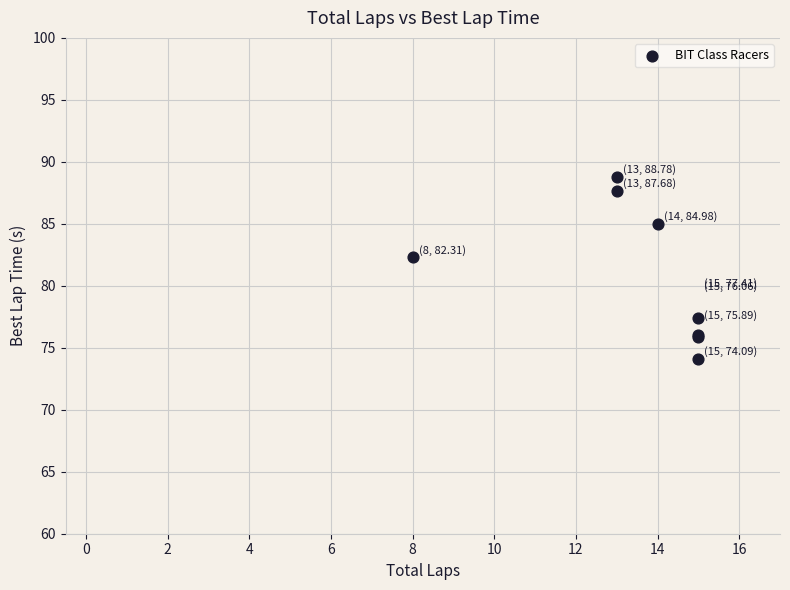

What Y value in the scatter plot is closest to 81?

82.3